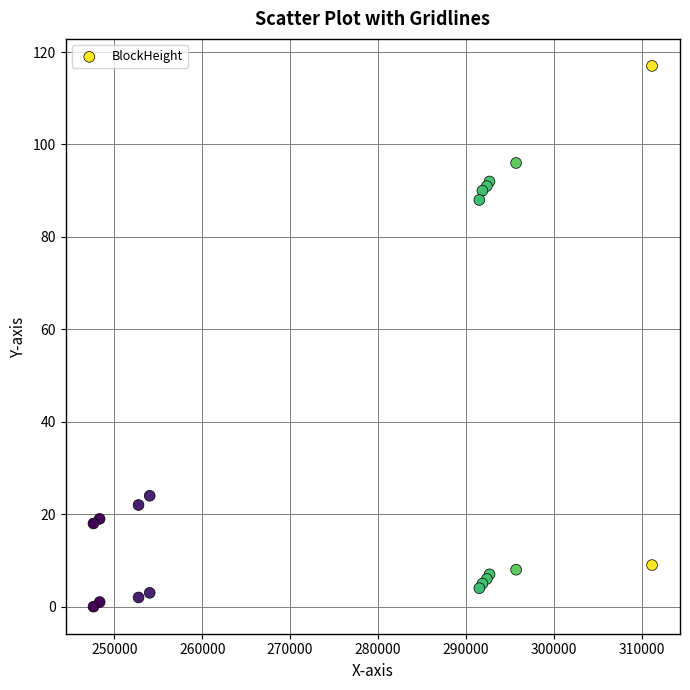

What Y value in the scatter plot is closest to 58?

88